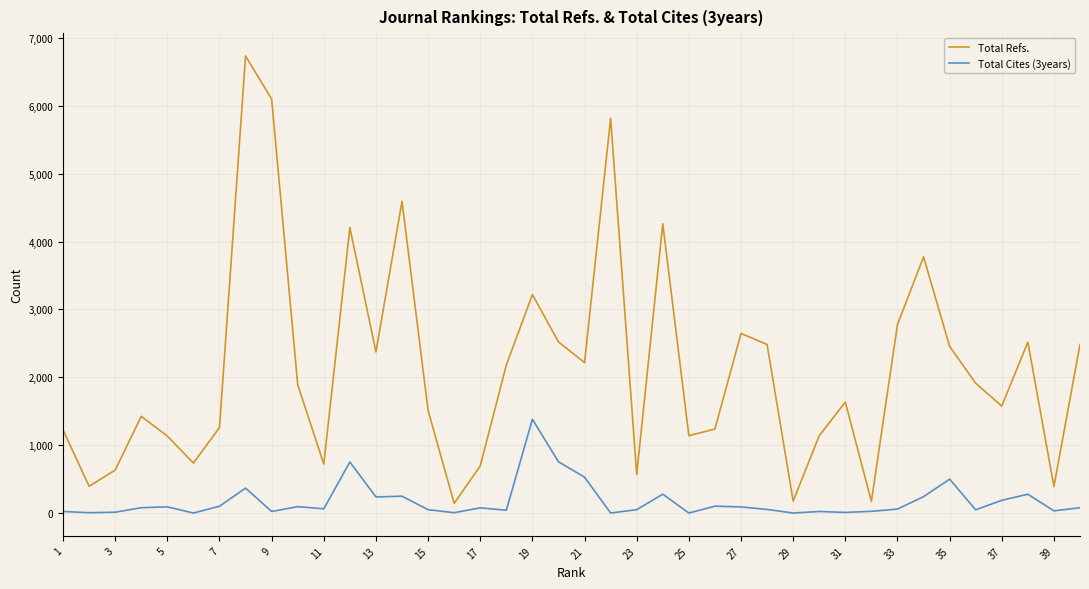

How many lines are shown in the chart?

2